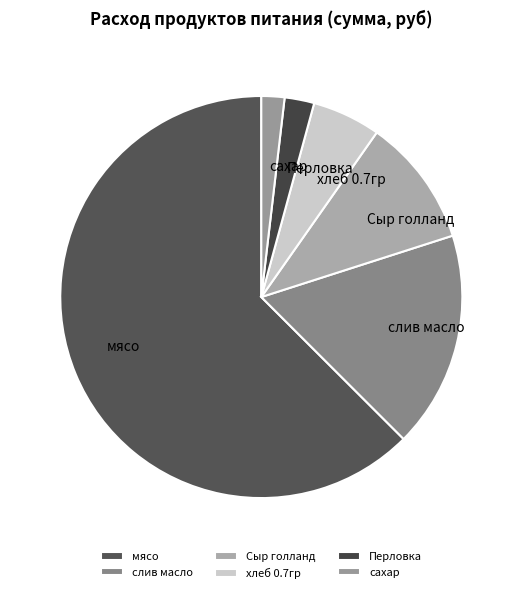

Rank the categories by value from highest to lowest.

мясо, слив масло, Сыр голланд, хлеб 0.7гр, Перловка, сахар